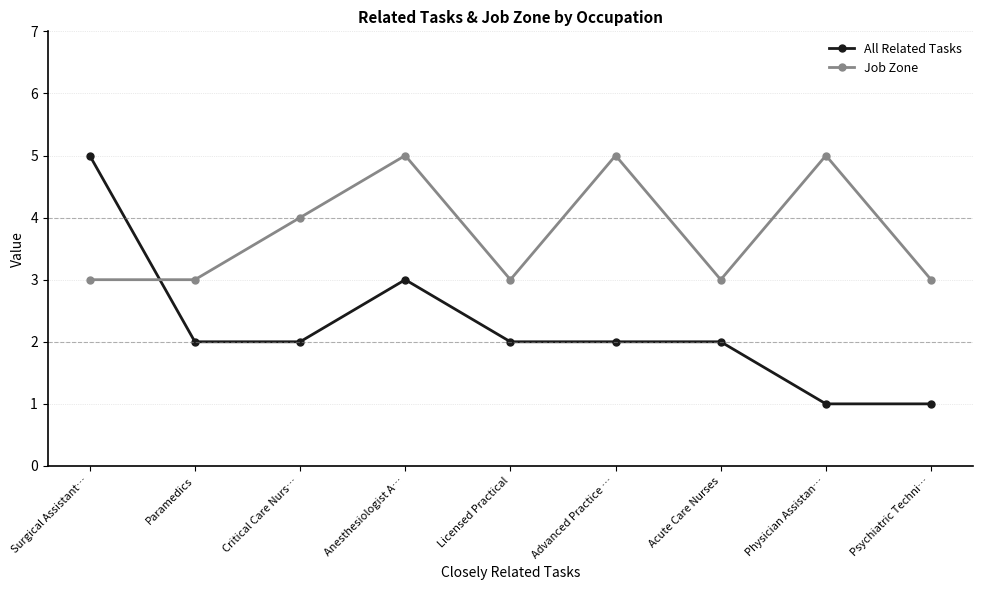

How many series are shown in this chart?

2